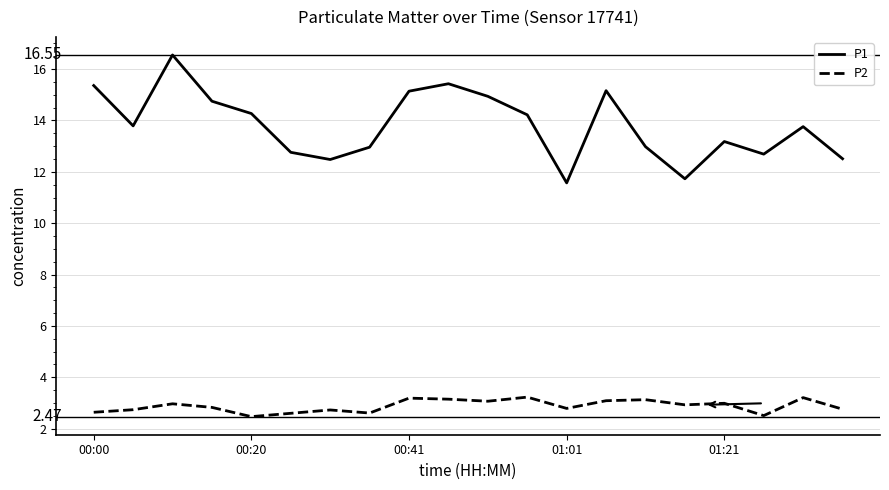

Which series has the largest total across all categories?

P1